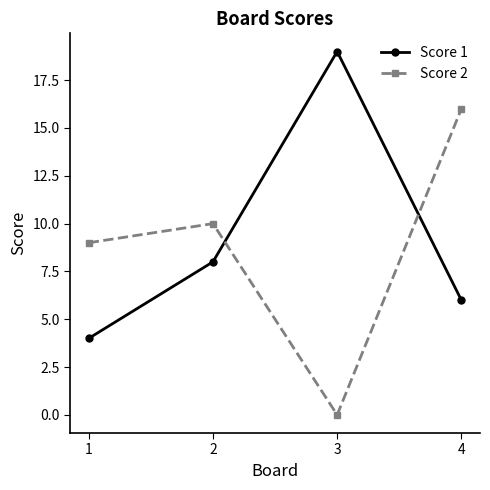

The Score 1 series shows 6 at 4. True or false?

True